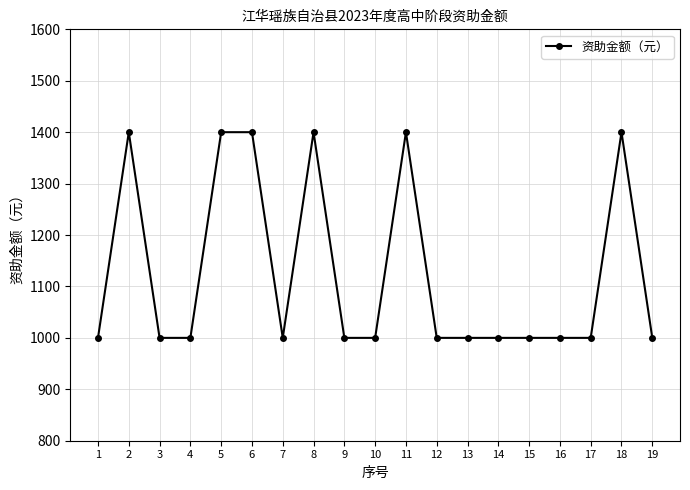

Count the values in the range 1000 to 1400.

19